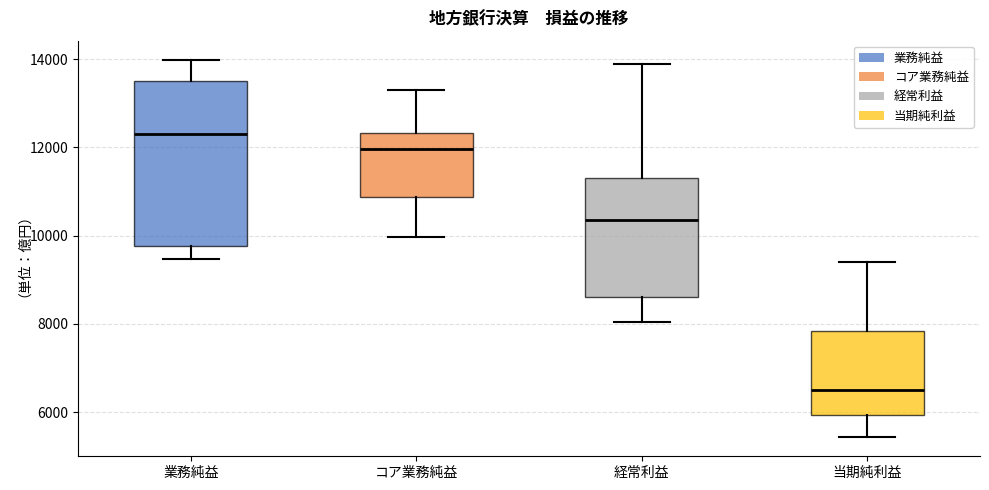

Which box has the highest median line?

業務純益